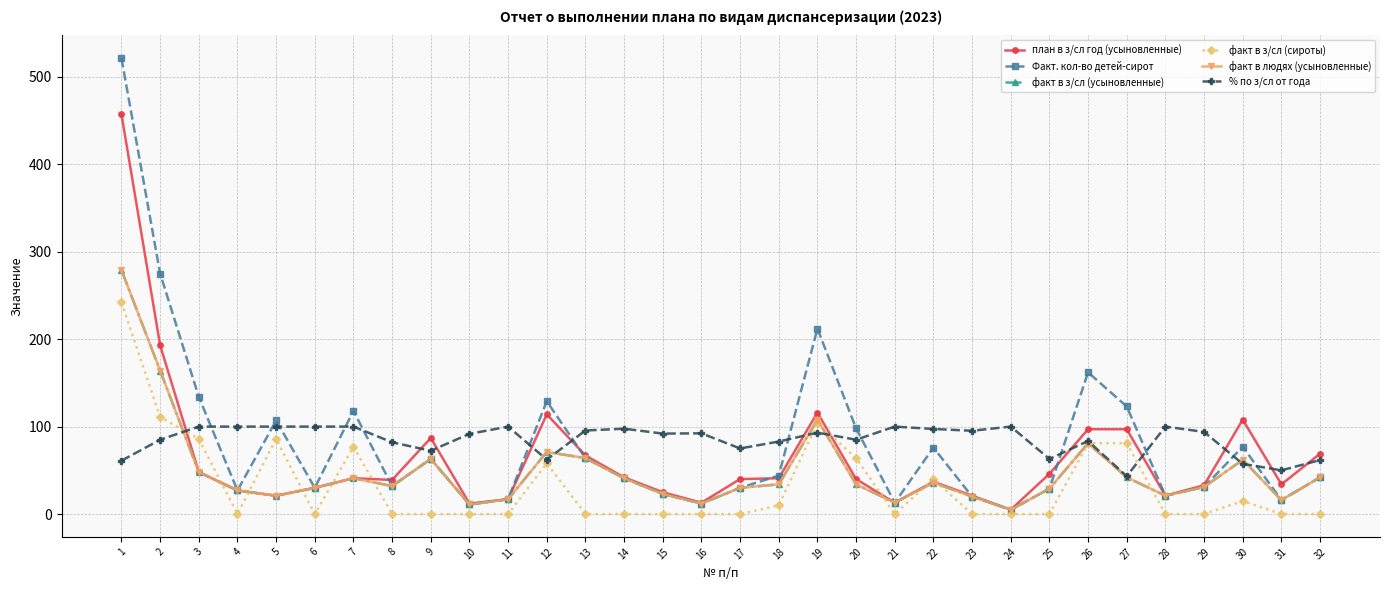

Count the number of categories in the chart.

32